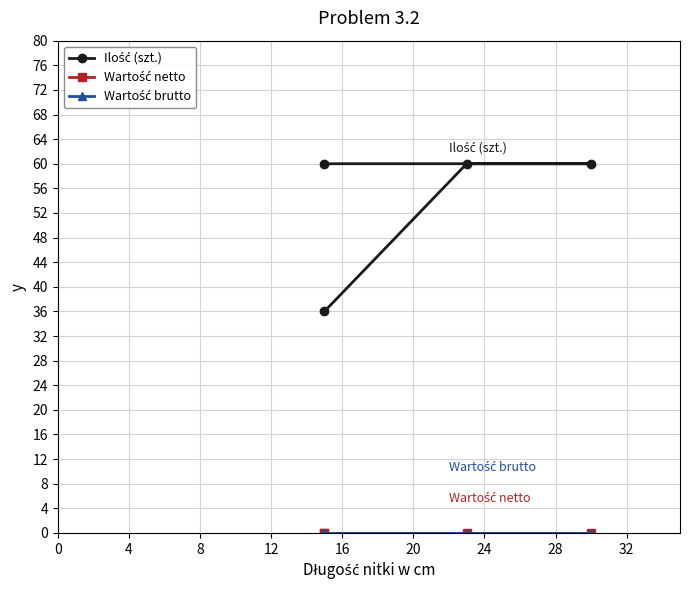

Which series has the widest spread of values?

Ilość (szt.)